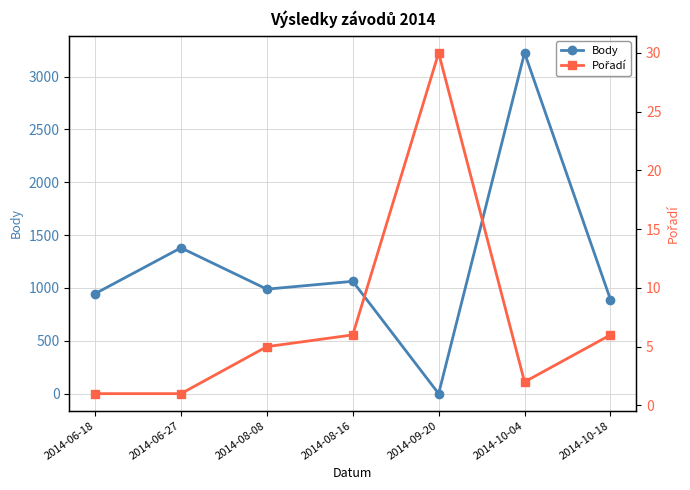

How many positive values does the Body series have?

6